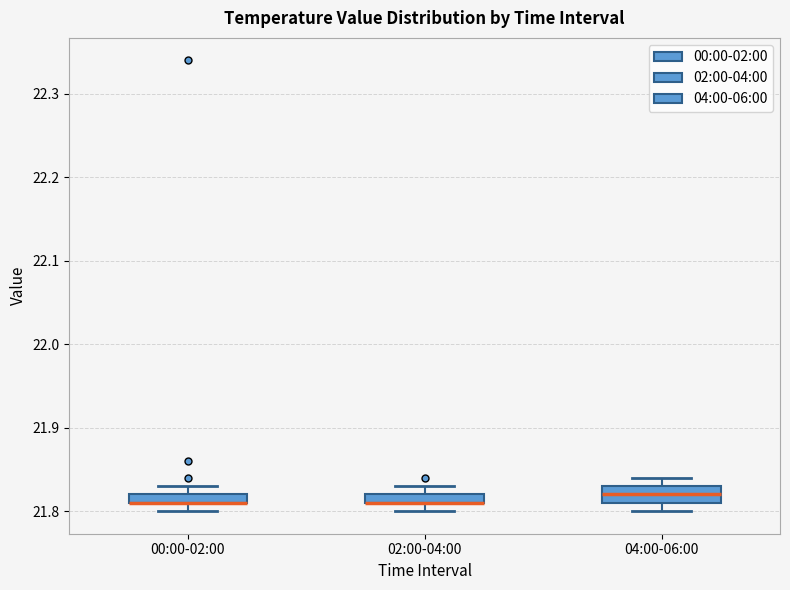

Where is the lower edge of the box for 00:00-02:00 on the y-axis? The values are not printed on the chart, so give them approximately, as read against the axis.

21.81